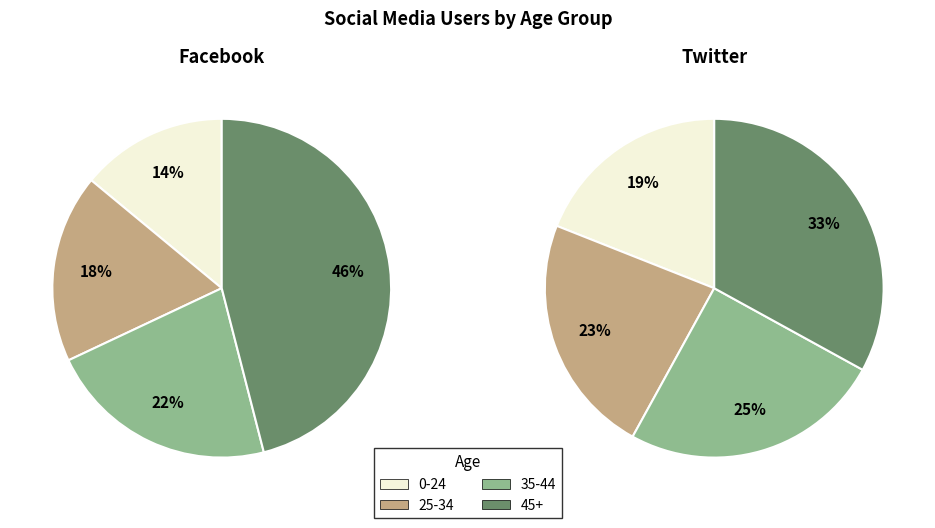

How many segments does this pie chart have?

4